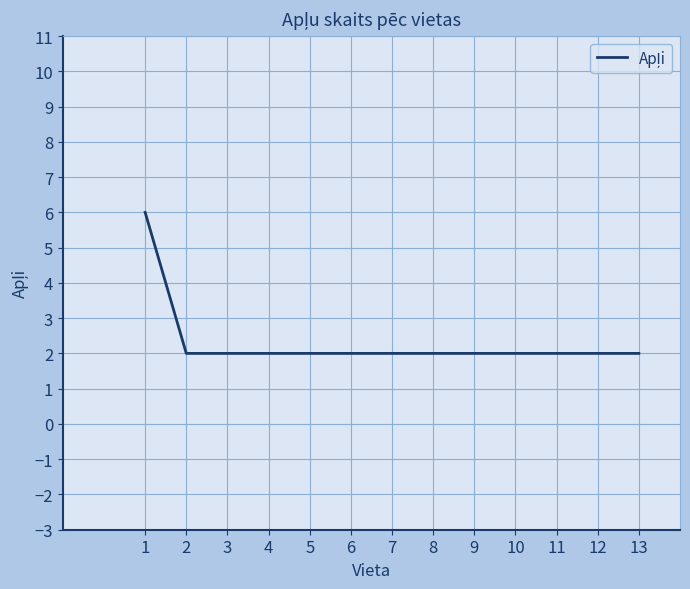

Is this an area chart (filled region under the line)?

No